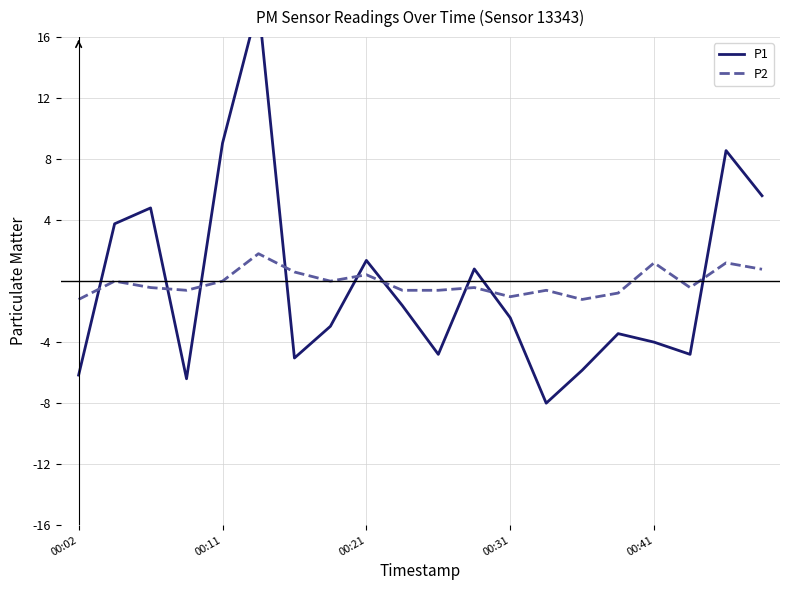

At which category is the sum across all series the highest?

5